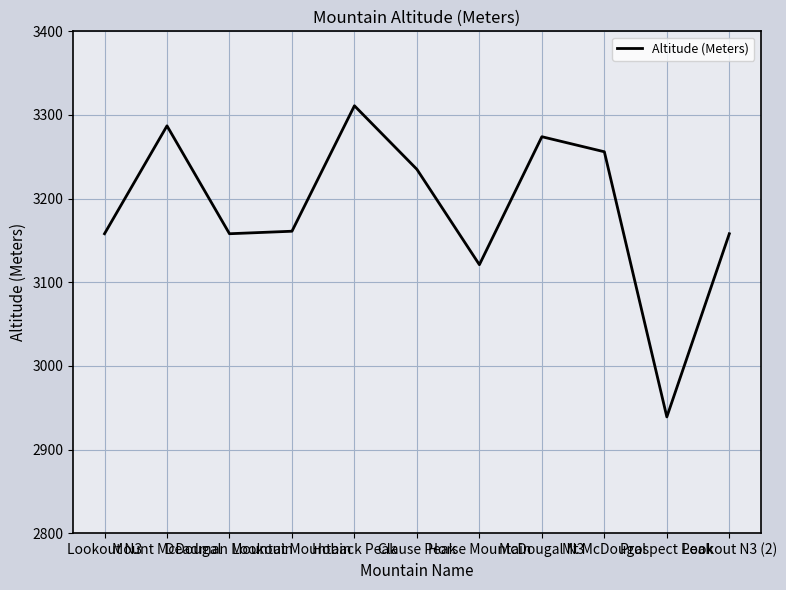

What is the difference between the maximum and second lowest values?

190